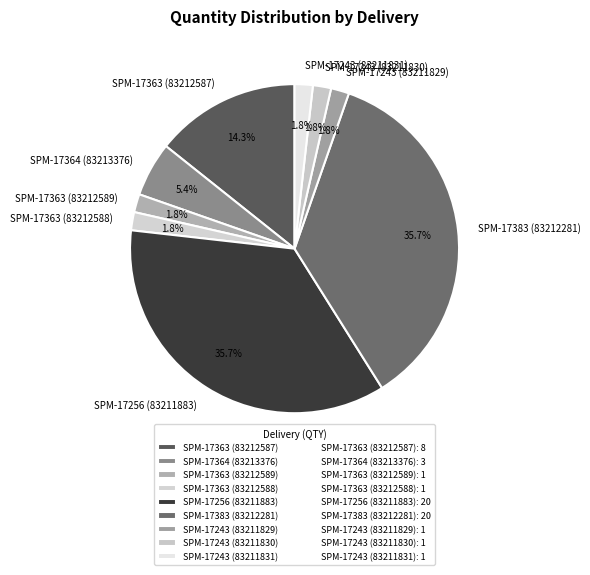

Does any single category account for the majority?

No